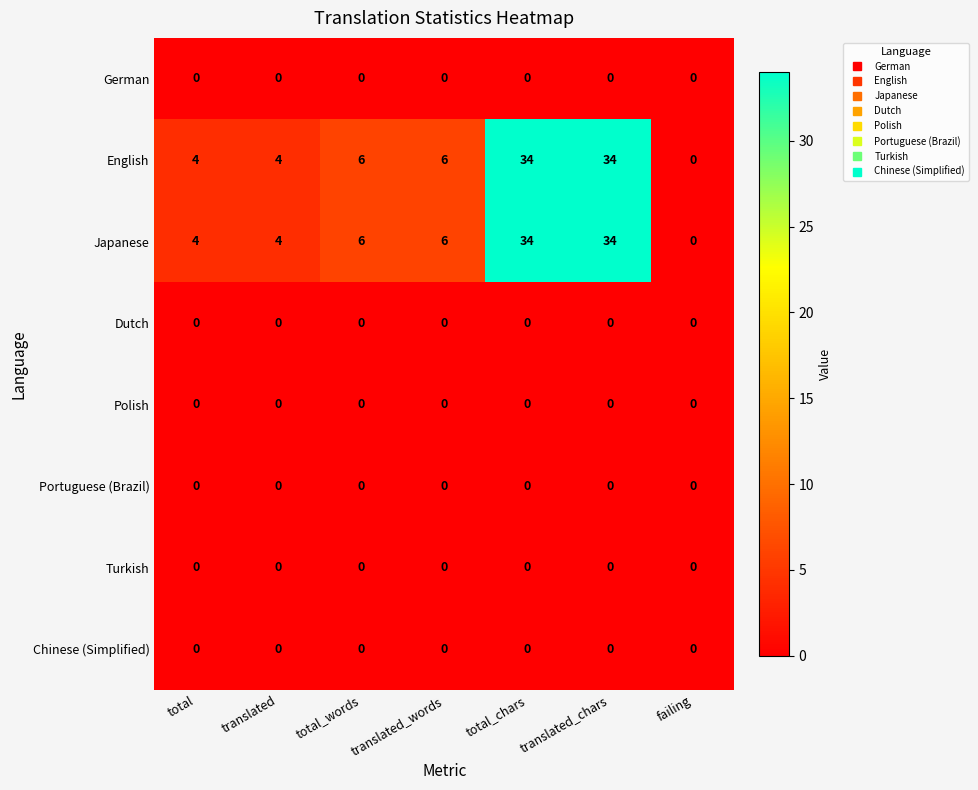

Count the number of data series in this chart.

8